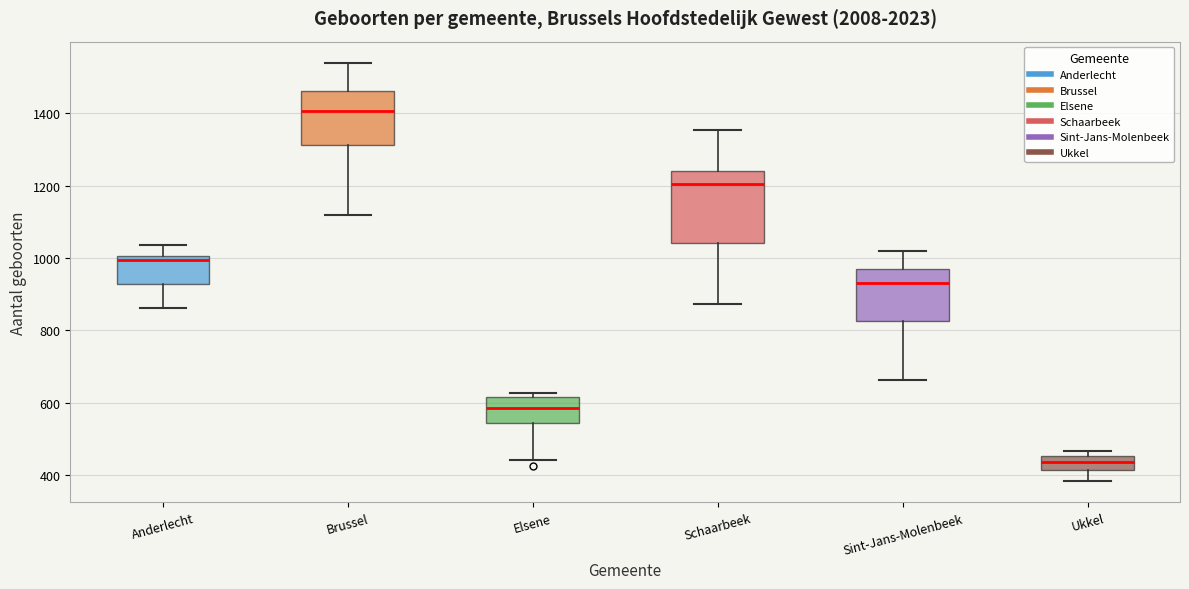

Reading left to right, transcribe this box plot: for each box, give where its median line is, the range the box spans, and where its two whiskers end, as read against the y-axis. The values are not printed on the chart, so give them approximately, as read against the axis.

Anderlecht: median 1000 (just below the box's upper edge), box 920 to 1000, whiskers 860 to 1040
Brussel: median 1400, box 1320 to 1460, whiskers 1120 to 1540
Elsene: median 580, box 540 to 620, whiskers 440 to 620 (just above the box's upper edge)
Schaarbeek: median 1200, box 1040 to 1240, whiskers 880 to 1360
Sint-Jans-Molenbeek: median 940, box 820 to 980, whiskers 660 to 1020
Ukkel: median 440, box 420 to 460, whiskers 380 to 460 (just above the box's upper edge)